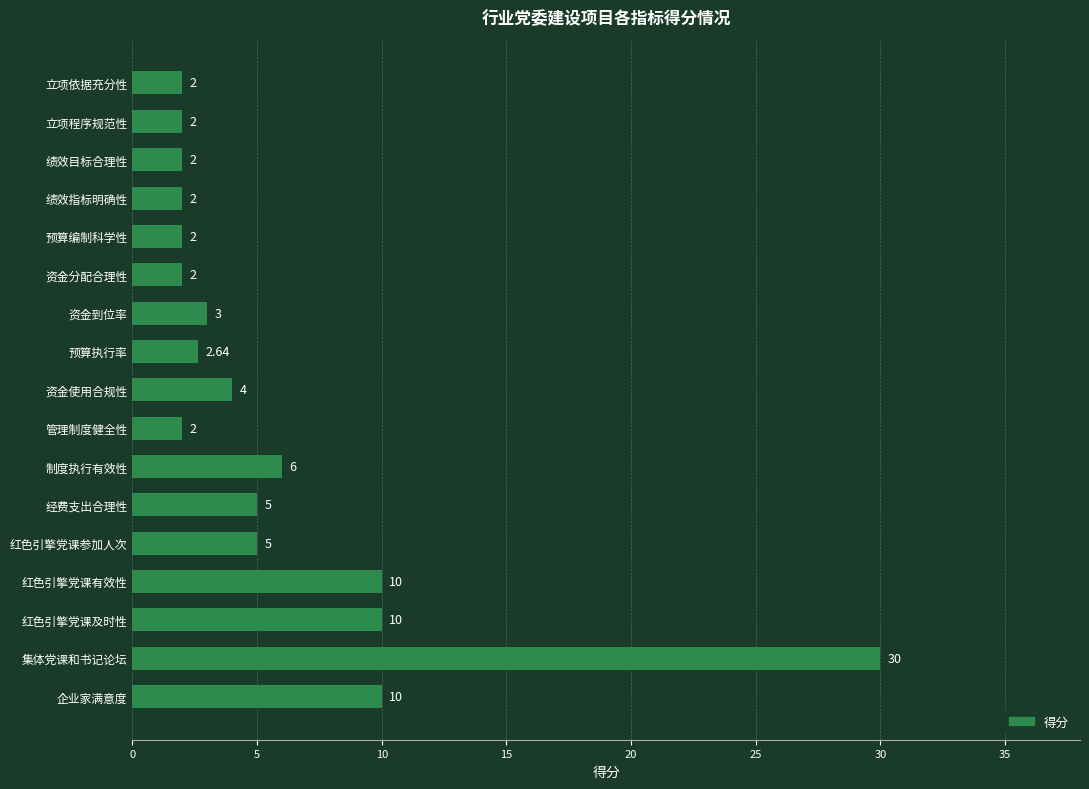

What is the change in value from 绩效指标明确性 to 红色引擎党课及时性?

+8.0